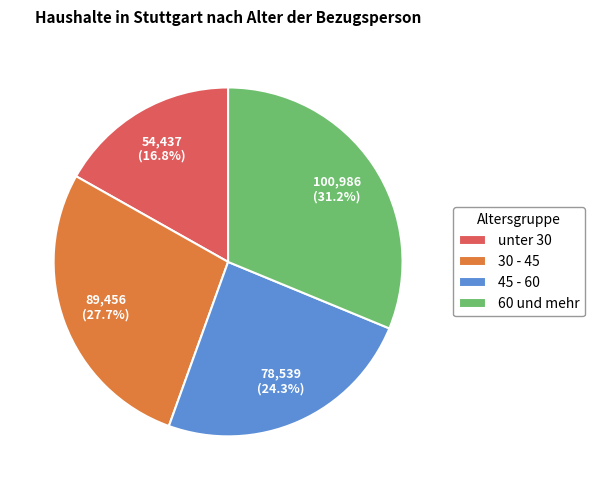

Is the sum of 60 und mehr and 30 - 45 greater than half?

Yes